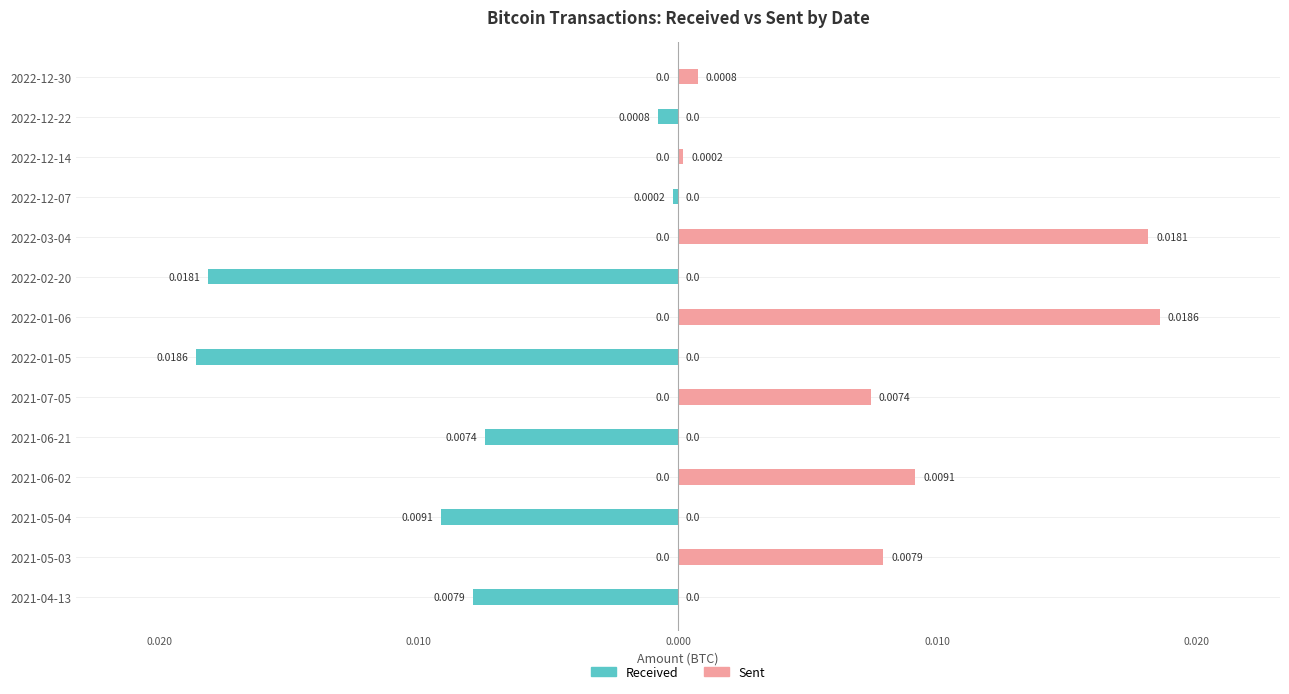

How many values in the Sent series exceed 0?

7